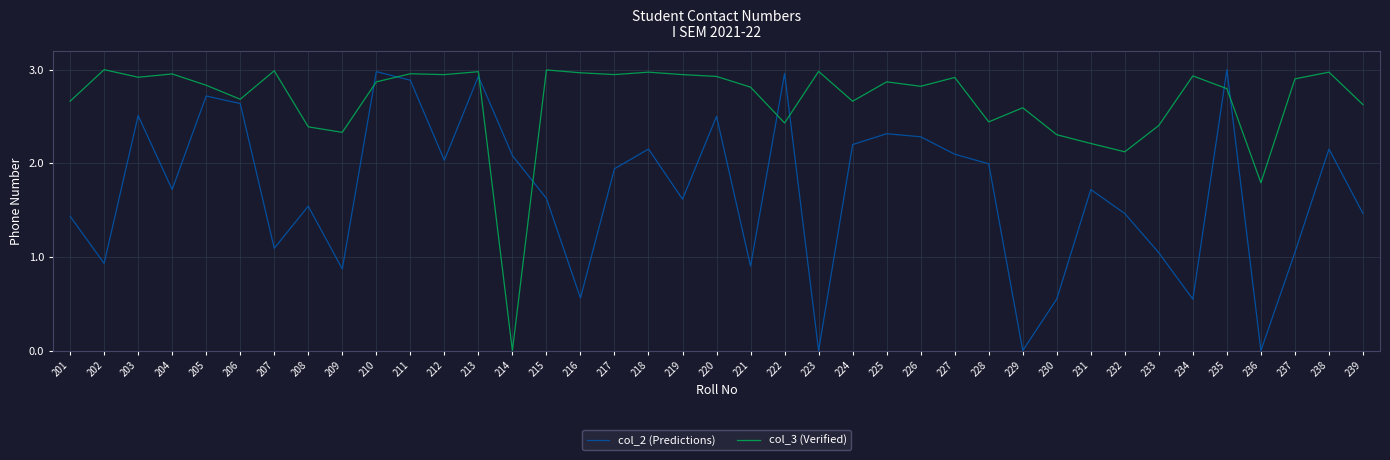

Rank the series by their average value, from lowest to highest.

col_2 (Predictions), col_3 (Verified)